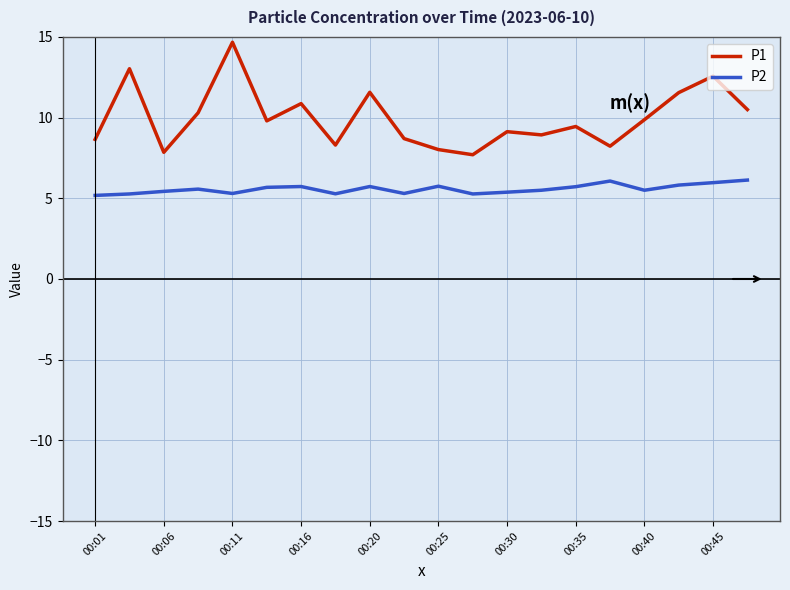

Is this an area chart (filled region under the line)?

No